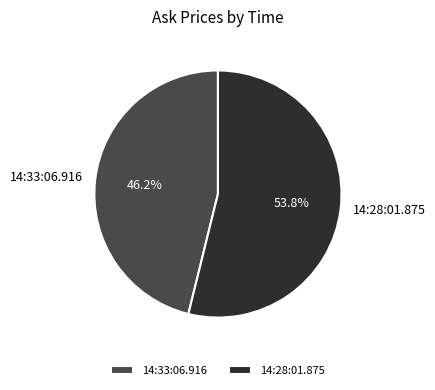

The 14:28:01.875 slice represents 64% of the pie. True or false?

False